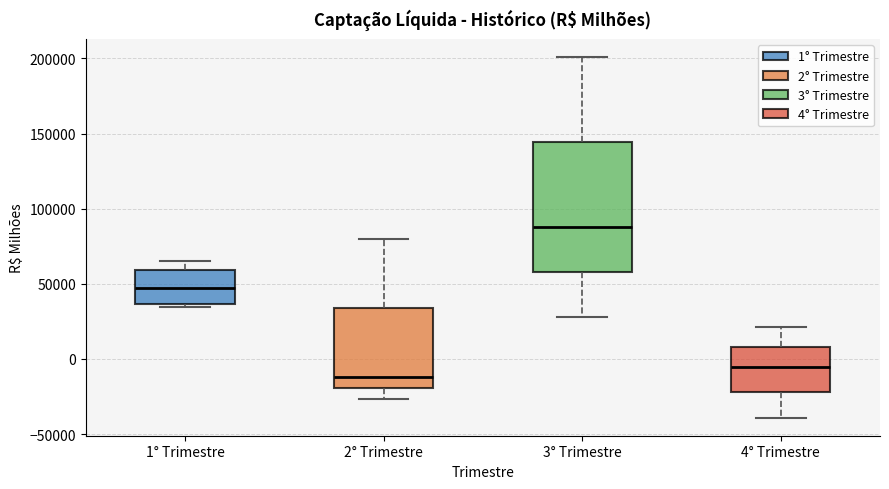

Which box has the highest median line?

3° Trimestre